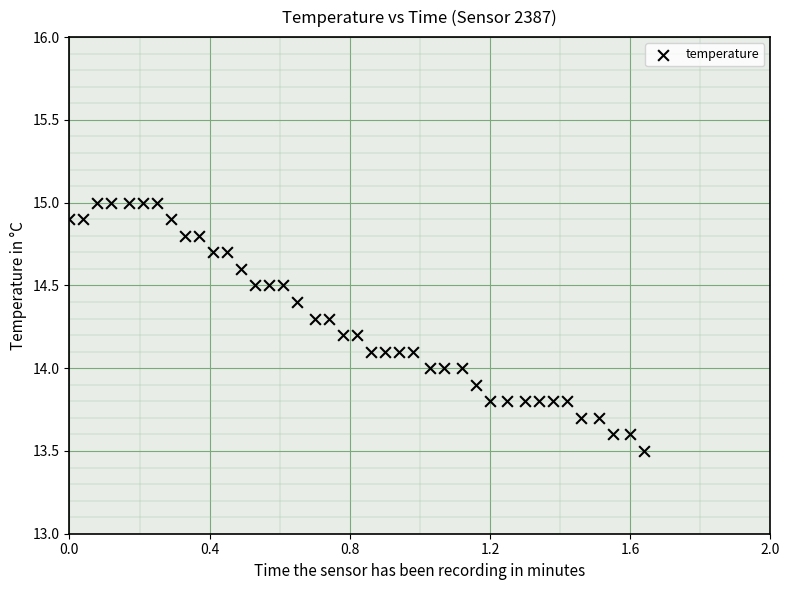

What is the range of X values (max minus min)?

1.6